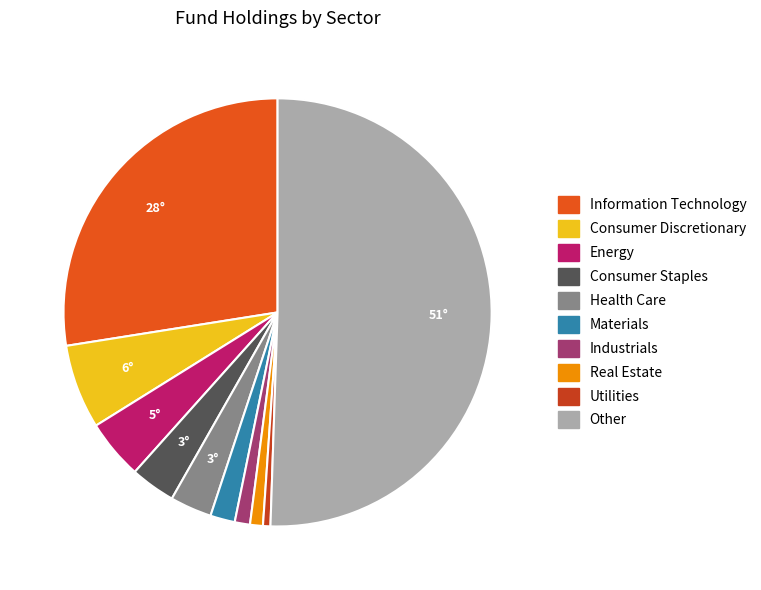

What is the largest slice in the pie chart?

Other